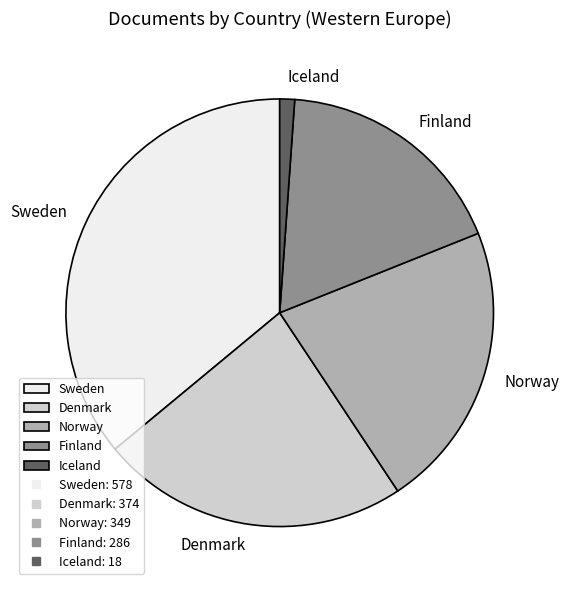

Combined, do Norway and Denmark account for over 50%?

No